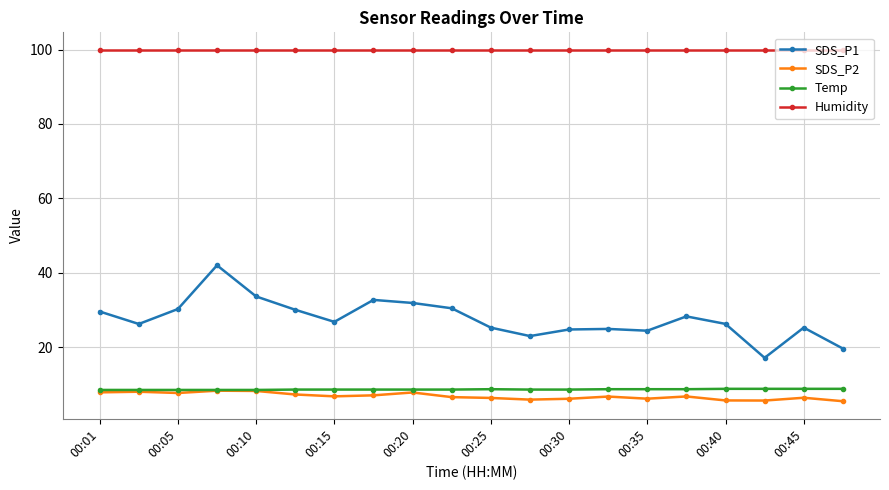

What is the value of the Temp point at the 13th from the left?

8.6